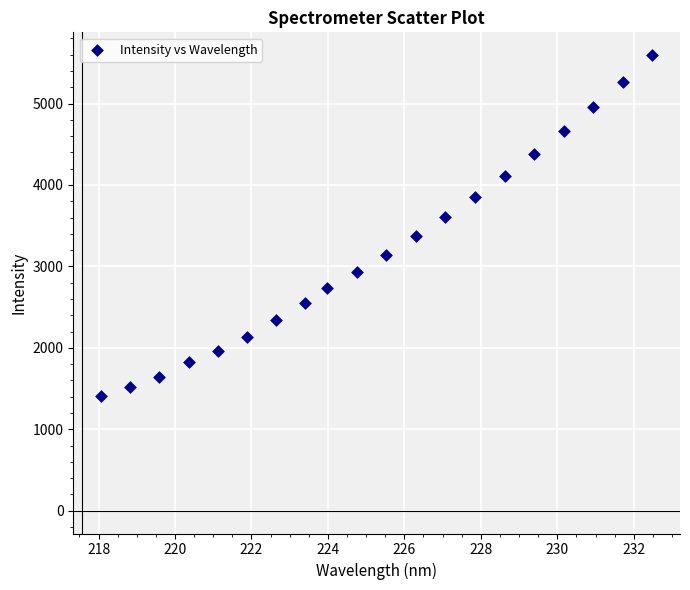

What is the range of Y values (max minus min)?

4181.0